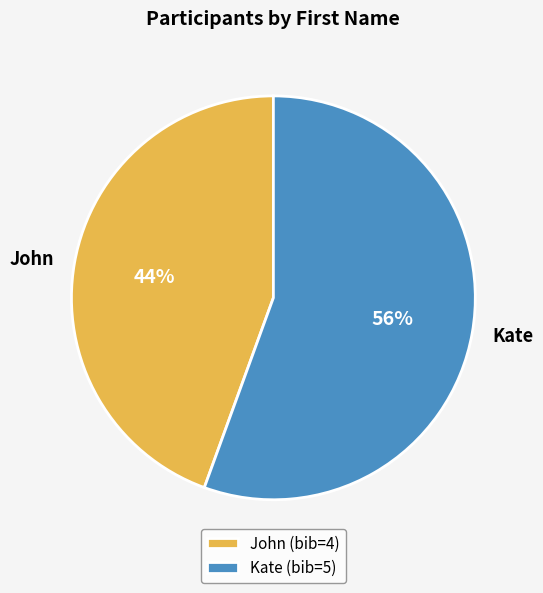

Do John and Kate together represent more than half of the pie?

Yes